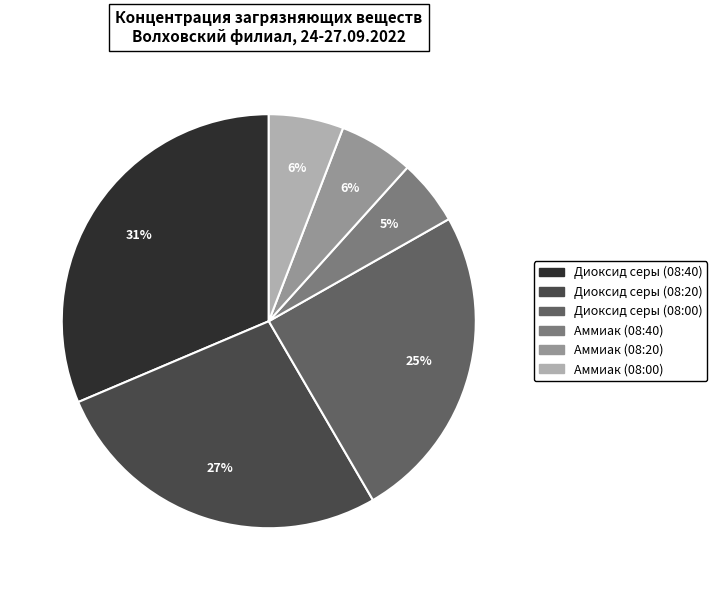

Is there any slice that represents more than half of the pie?

No